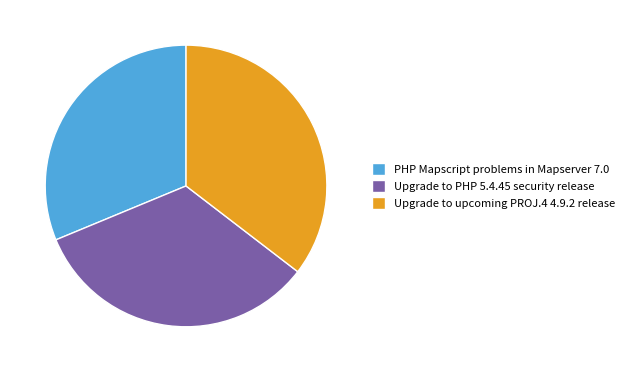

Is PHP Mapscript problems in Mapserver 7.0 the majority of the pie?

No